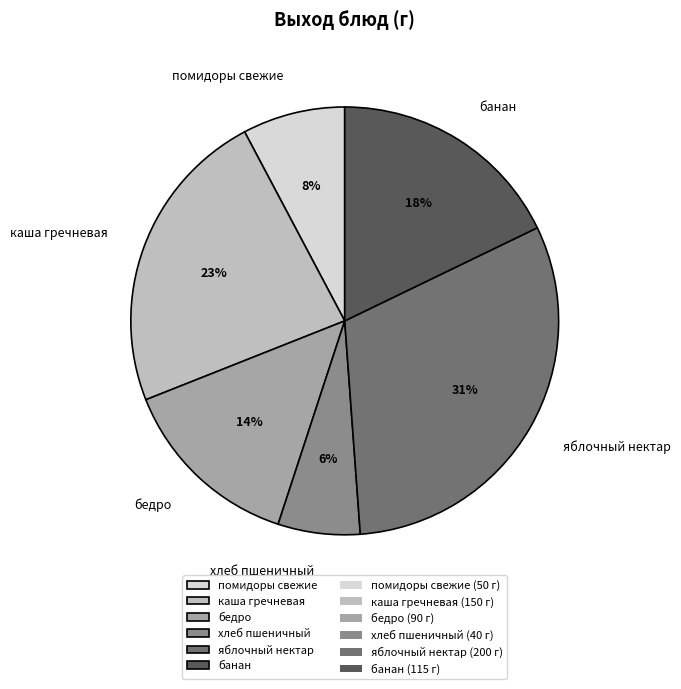

Which category has the biggest portion of the pie?

яблочный нектар